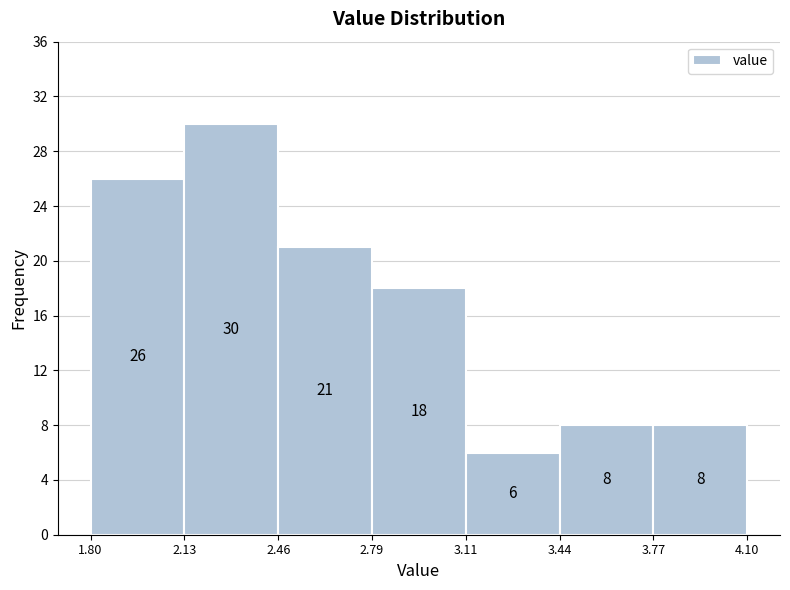

What is the height of the bar covering 1.80 to 2.13 on the x-axis?

26